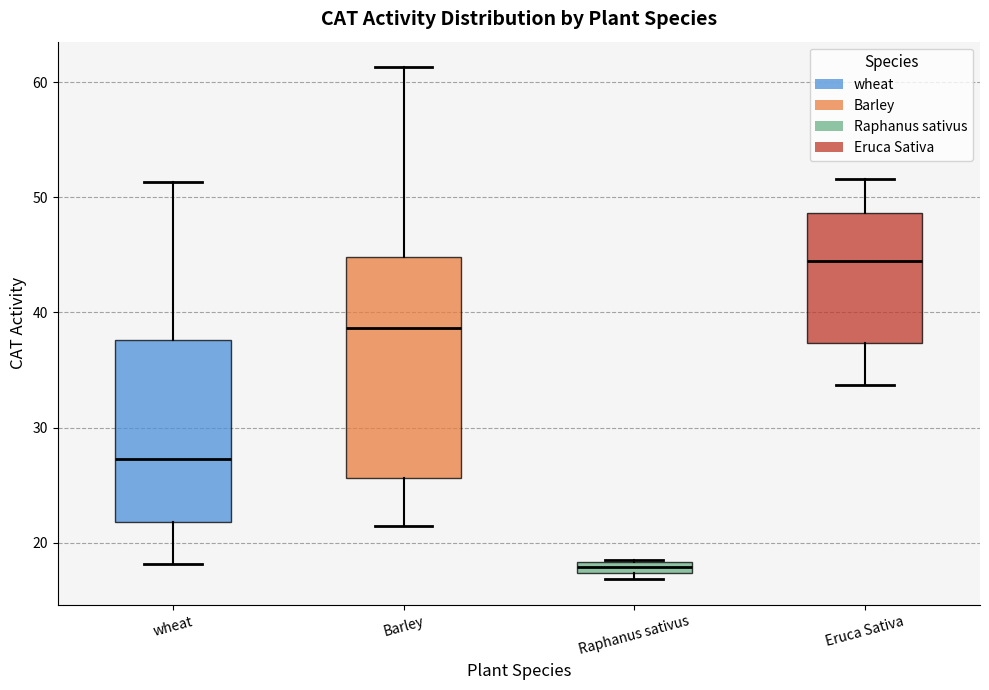

Where does the lower whisker of the box for Eruca Sativa end on the y-axis? The values are not printed on the chart, so give them approximately, as read against the axis.

34